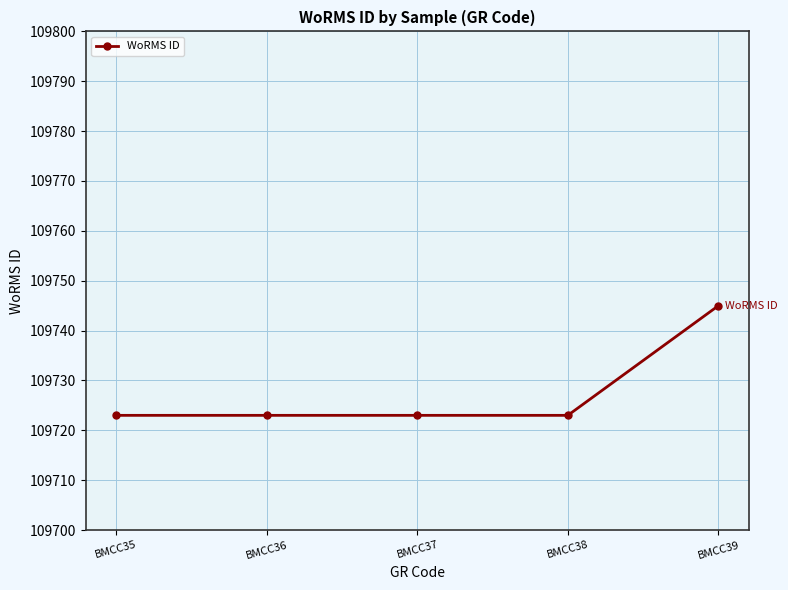

Approximately how many times larger is the value at BMCC39 compared to BMCC37?

1.0